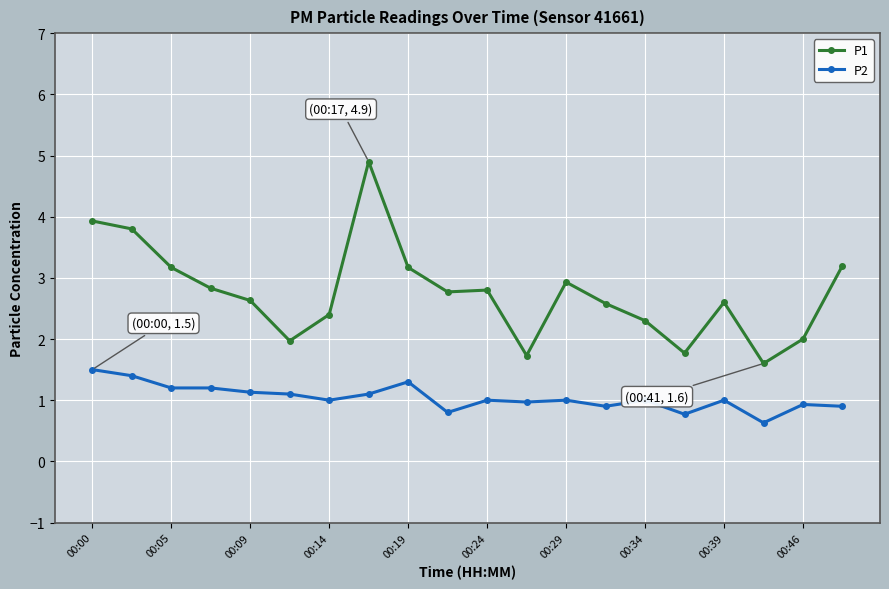

What is the minimum value for P2?

0.6